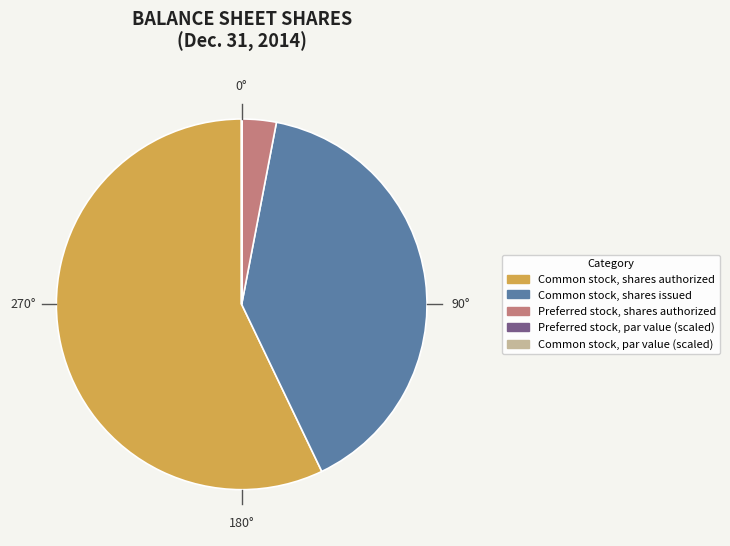

Is it true that Preferred stock, shares authorized is 3% of the pie?

True